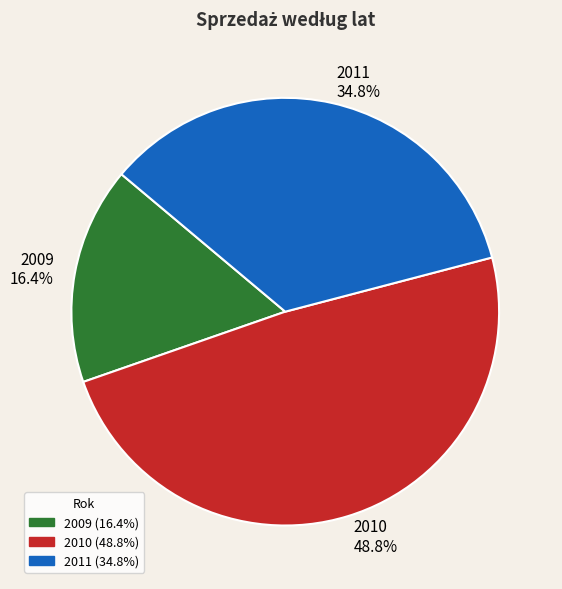

True or false: 2009 accounts for 16% of the total.

True